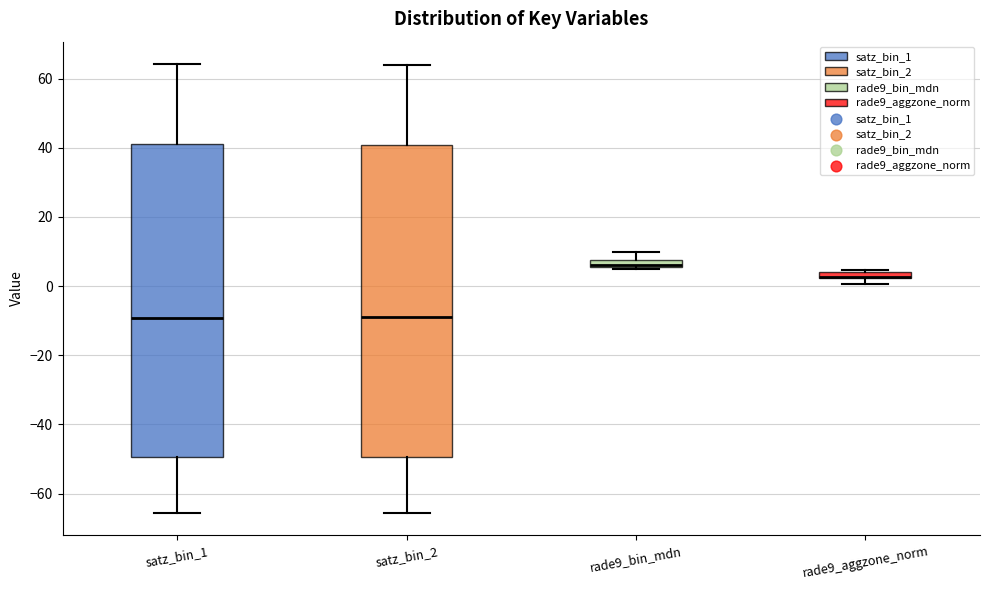

Where does the upper whisker of the box for satz_bin_1 end on the y-axis? The values are not printed on the chart, so give them approximately, as read against the axis.

64